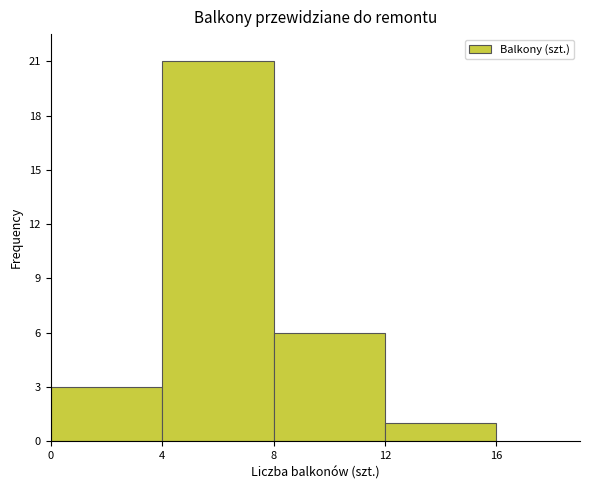

Reading left to right, transcribe this chart: for each bar, give the range it covers on the x-axis and its height. The values are not printed on the chart, so give them approximately, as read against the axis.

0 to 4: 3
4 to 8: 21
8 to 12: 6
12 to 16: 1